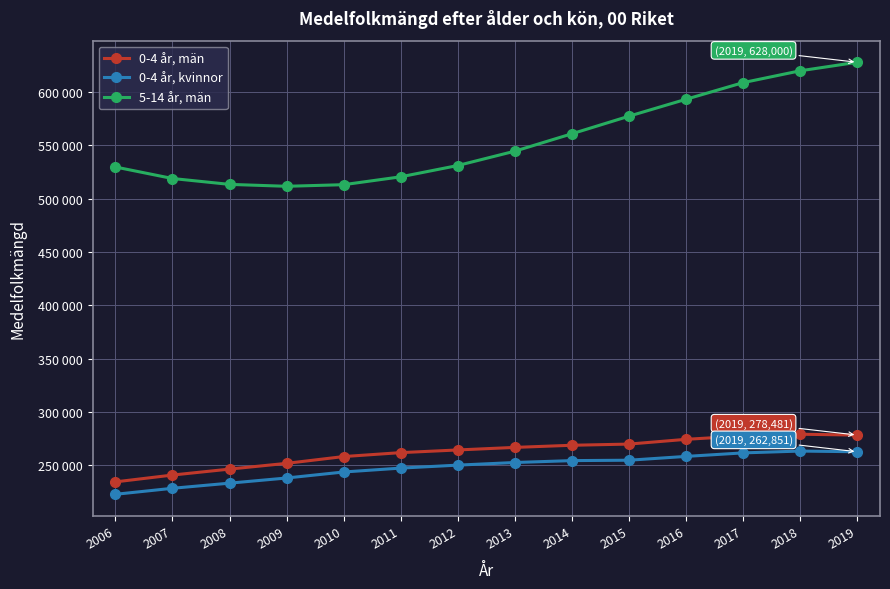

At which label does 0-4 år, män first exceed 266922?

2013